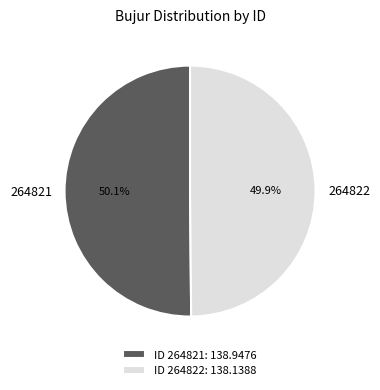

Is the sum of 264822 and 264821 greater than half?

Yes